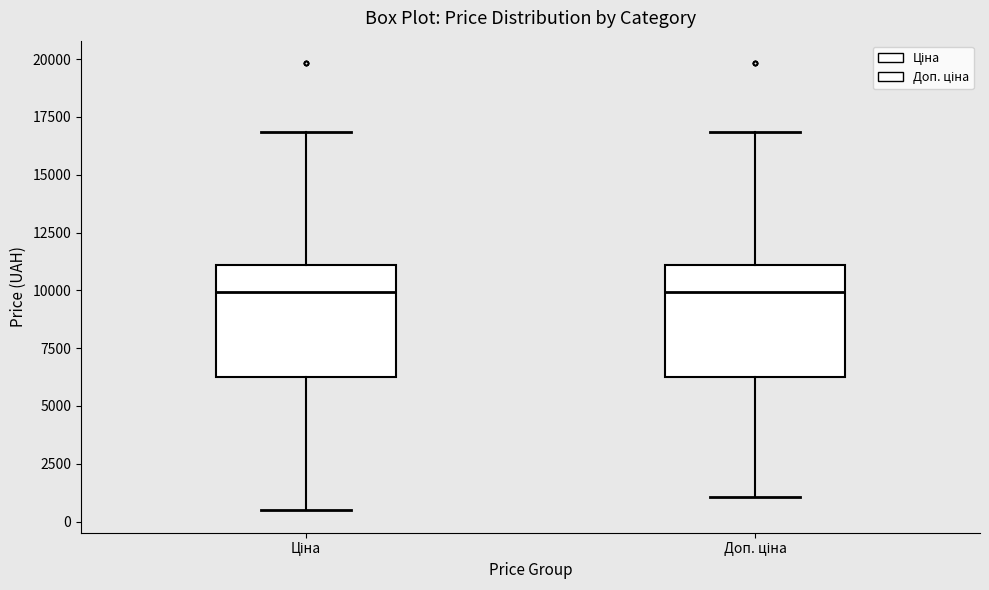

Reading left to right, transcribe this box plot: for each box, give where its median line is, the range the box spans, and where its two whiskers end, as read against the y-axis. The values are not printed on the chart, so give them approximately, as read against the axis.

Ціна: median 10000, box 6500 to 11000, whiskers 500 to 17000
Доп. ціна: median 10000, box 6500 to 11000, whiskers 1000 to 17000